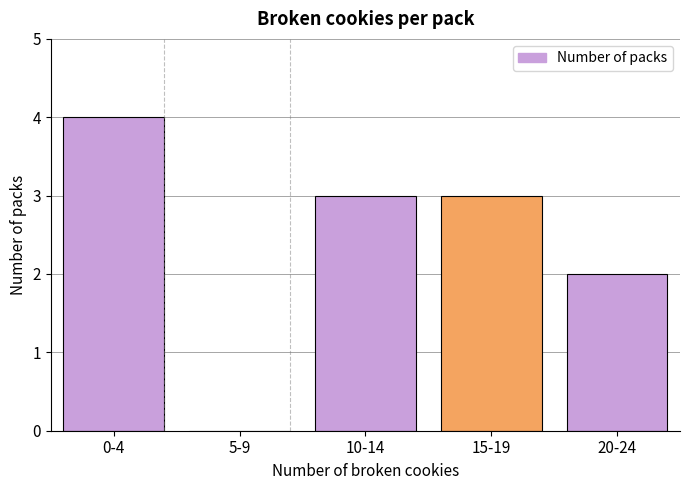

Reading left to right, what are all the values shown in this chart?

0-4=4	5-9=0	10-14=3	15-19=3	20-24=2